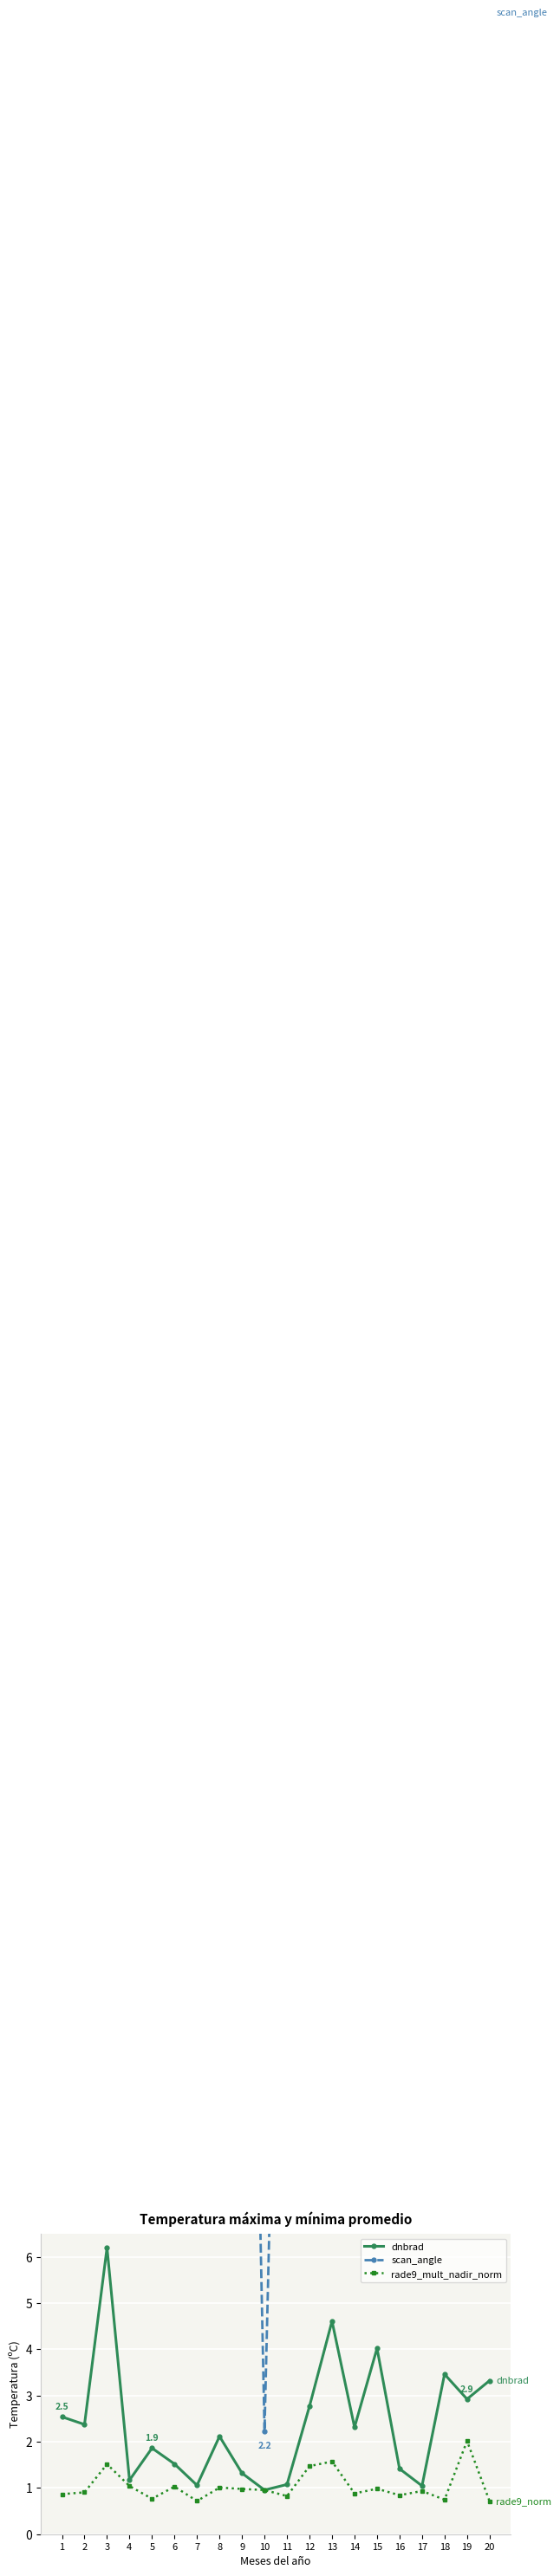

What is the lowest value of the scan_angle series?

2.2